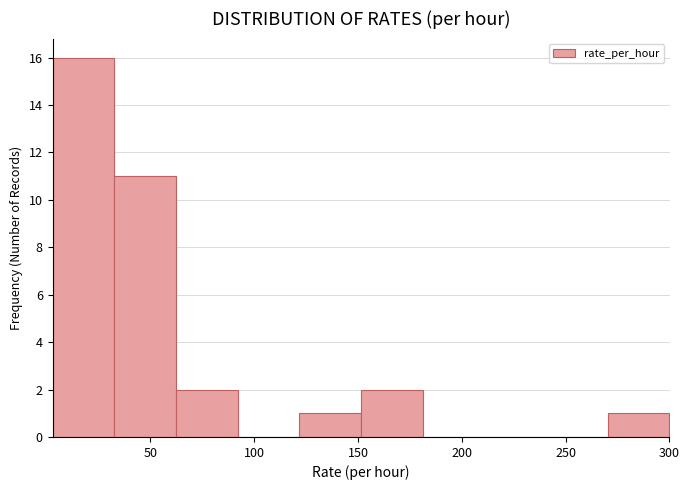

Over which range of the x-axis is the bar tallest?

5 to 35